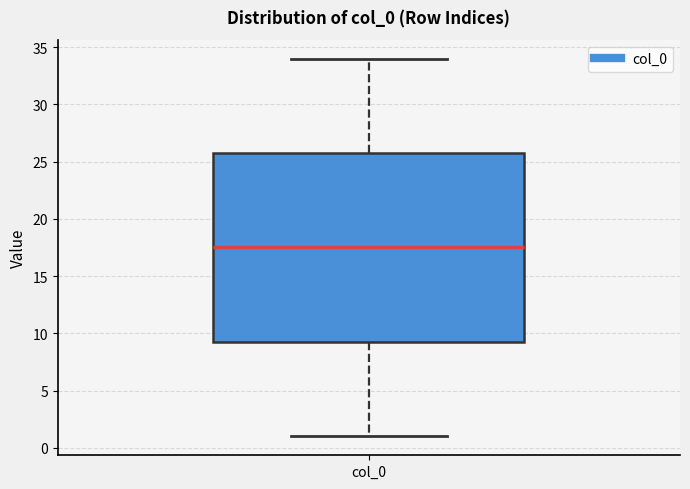

Transcribe this box plot: give where the median line is, the range the box spans, and where the two whiskers end, as read against the y-axis. The values are not printed on the chart, so give them approximately, as read against the axis.

median 17.5, box 9.5 to 26.0, whiskers 1.0 to 34.0